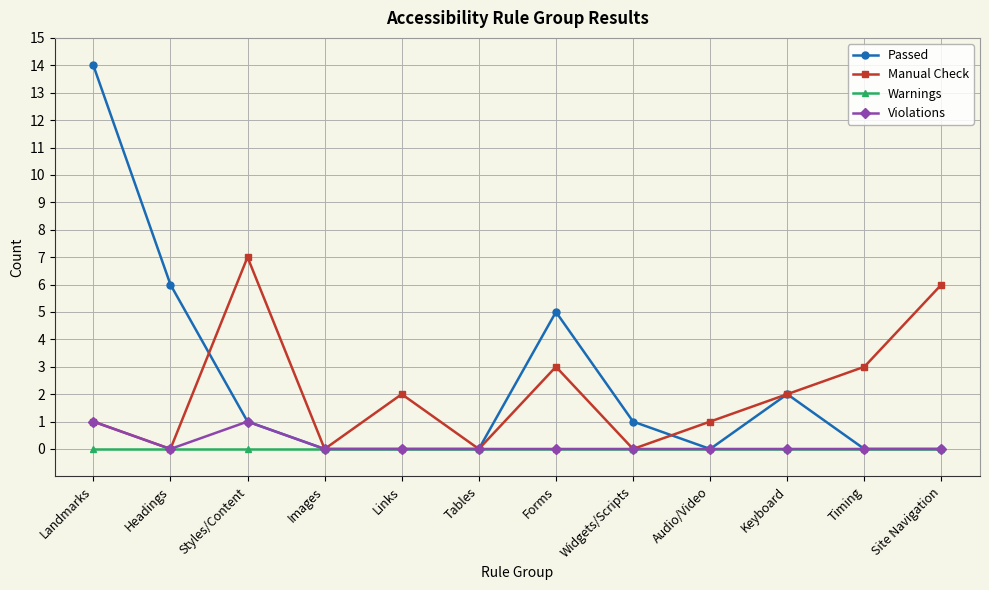

How many interior local peaks does the Manual Check series have?

3